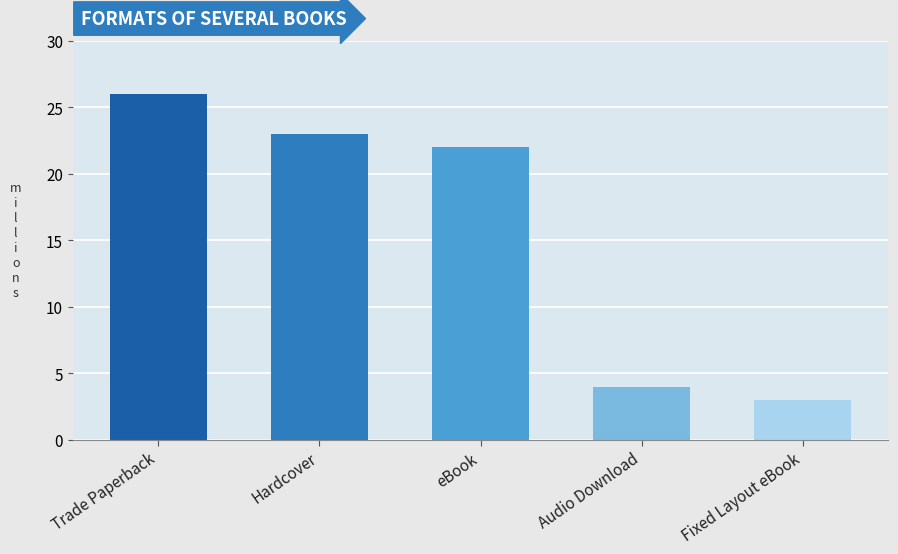

Is it true that the value at Fixed Layout eBook is 4?

False